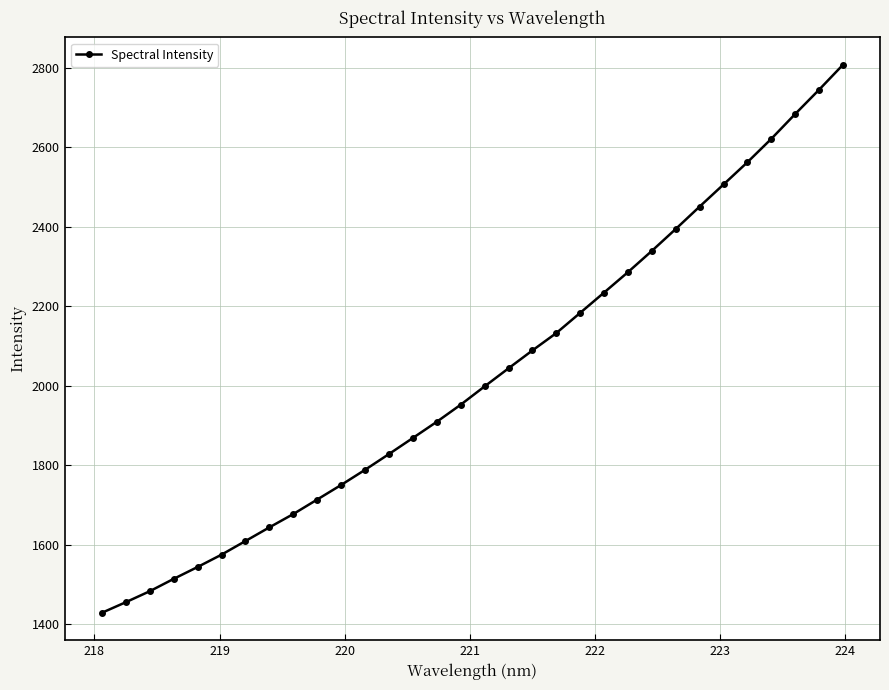

What is the value of the 11th point from the left?

1750.6